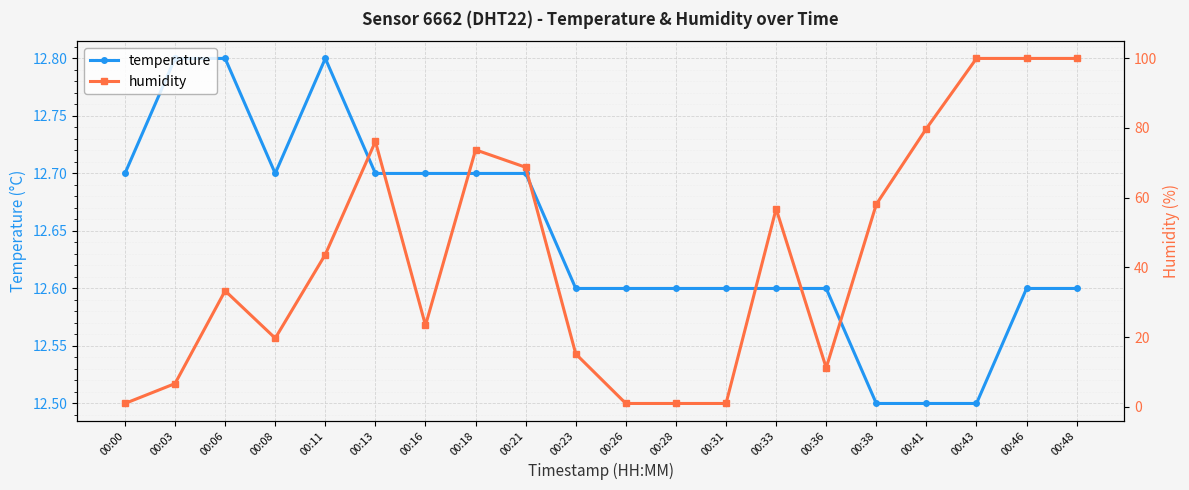

Is the value of temperature at 00:18 greater than the value of humidity at 00:06?

No